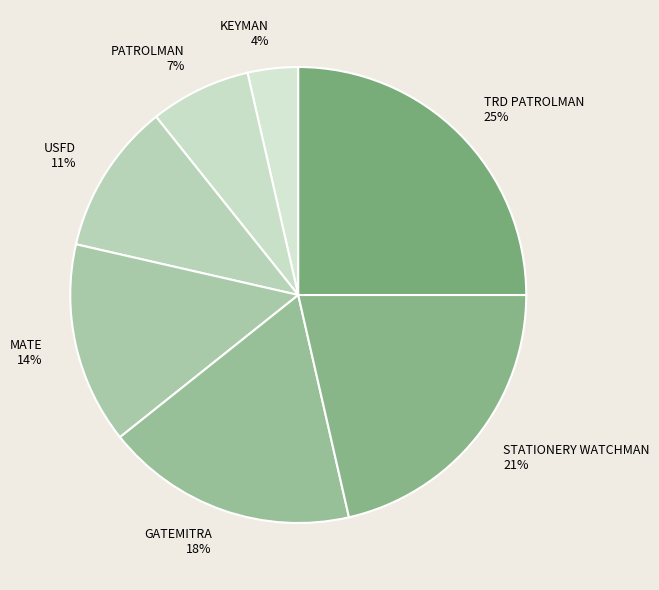

What is the smallest slice in the pie chart?

KEYMAN